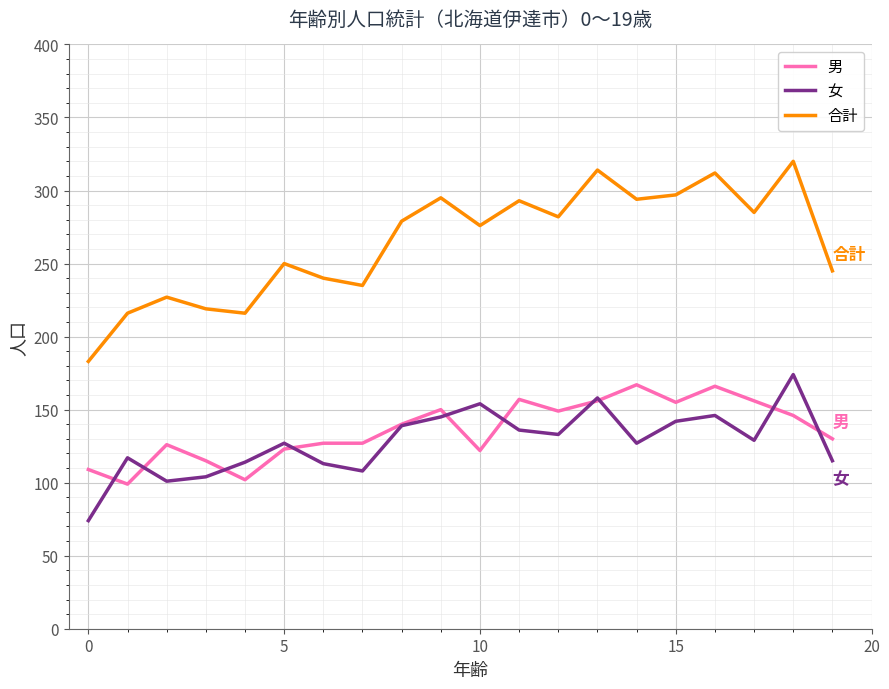

Which series has the largest range (max minus min)?

合計